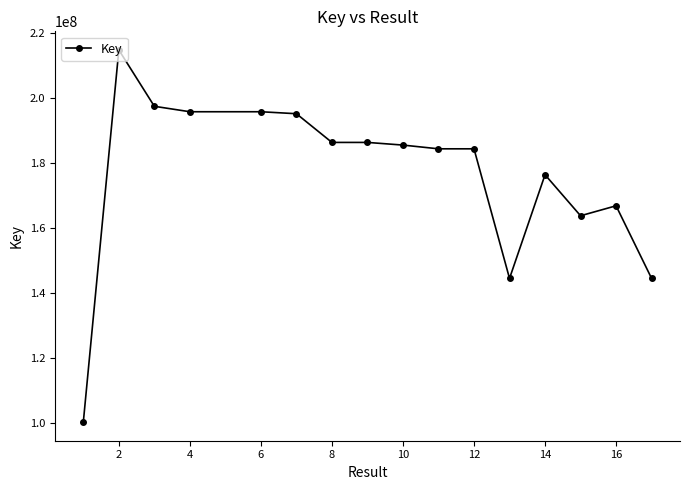

True or false: there are more than 0 points higher than both neighbors.

True